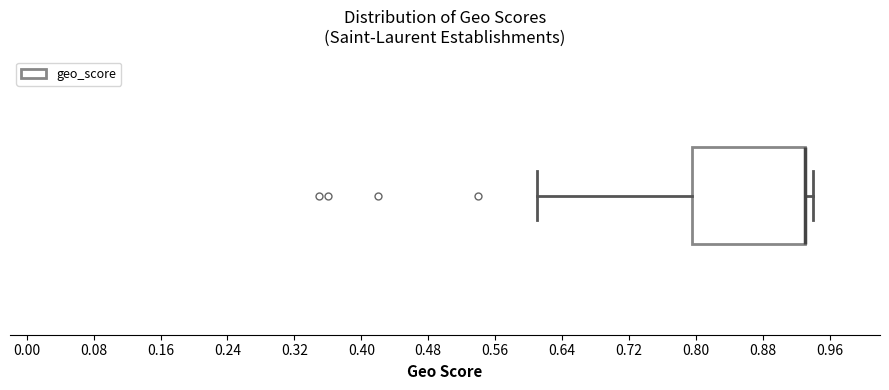

Where is the right edge of the box on the x-axis? The values are not printed on the chart, so give them approximately, as read against the axis.

0.93